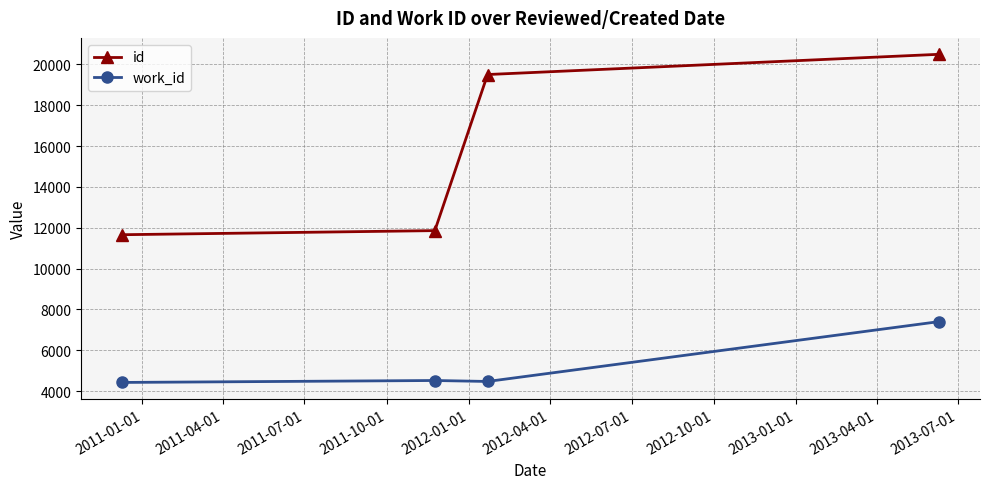

Which series has the largest range (max minus min)?

id